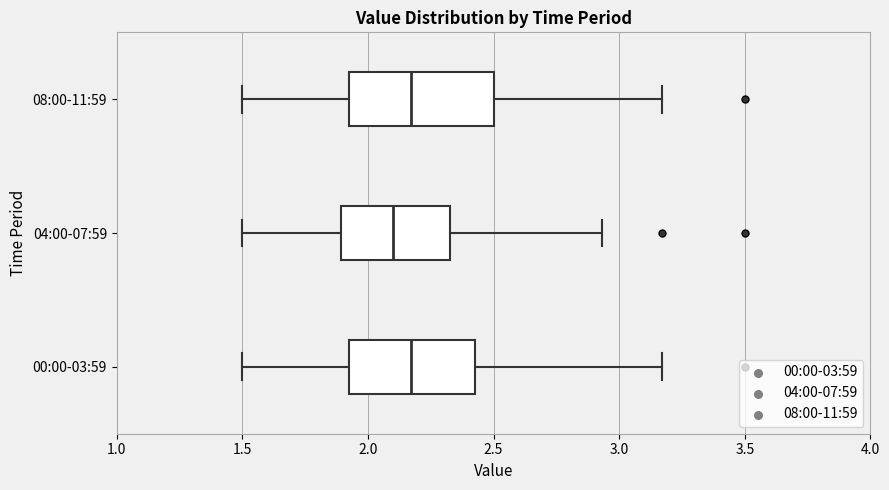

Comparing the boxes themselves (not the whiskers), which one is the widest?

08:00-11:59